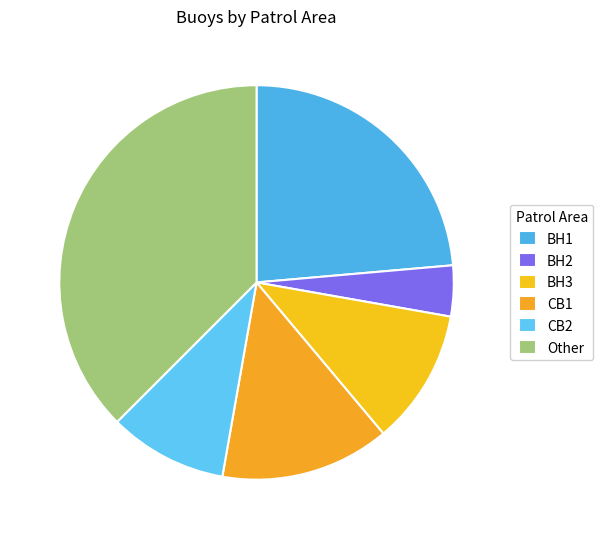

How many segments does this pie chart have?

6